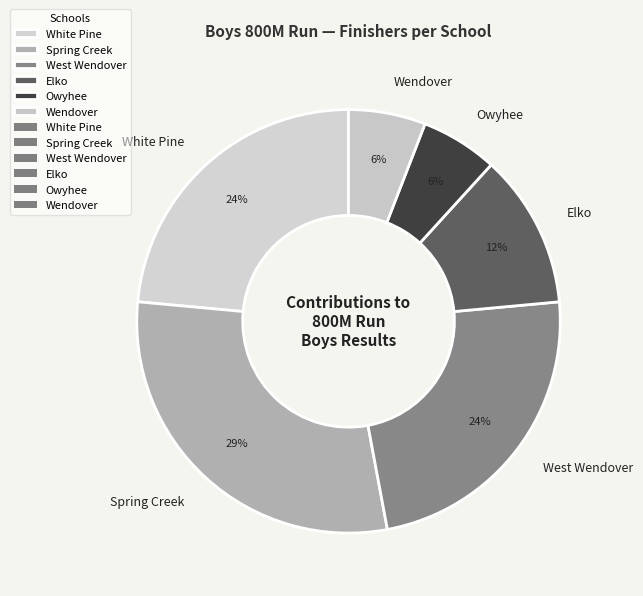

Combined, do Spring Creek and Owyhee account for over 50%?

No